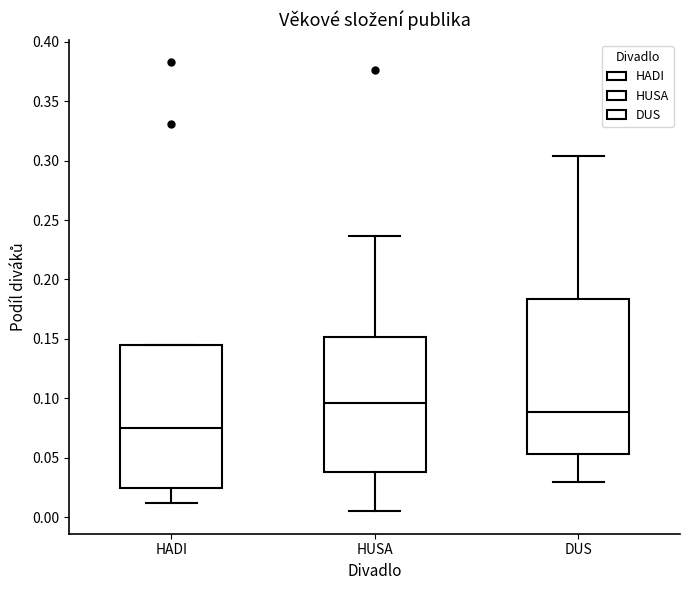

Which box's median line is the highest?

HUSA